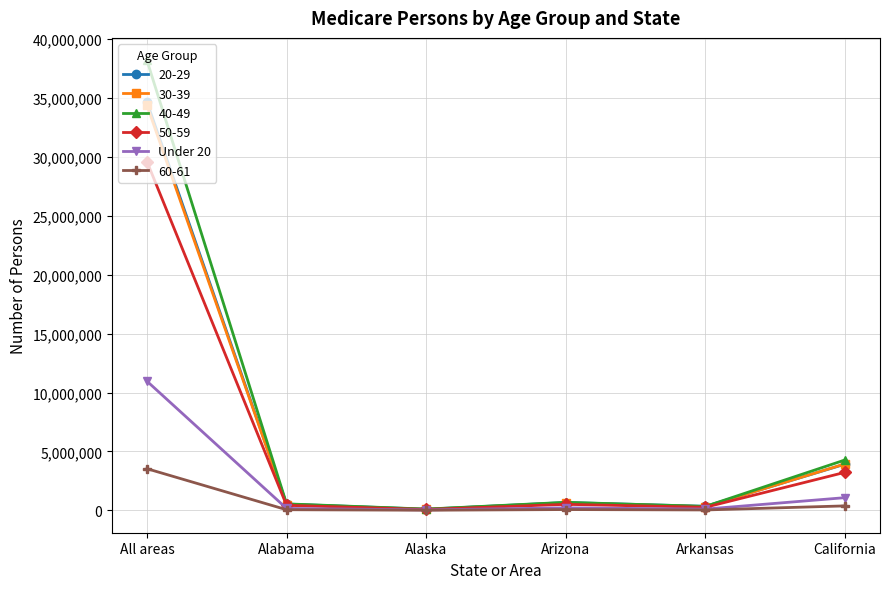

Count the number of categories in the chart.

6